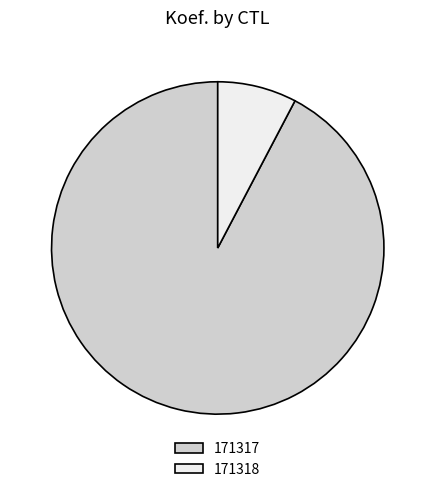

What is the smallest slice in the pie chart?

171318